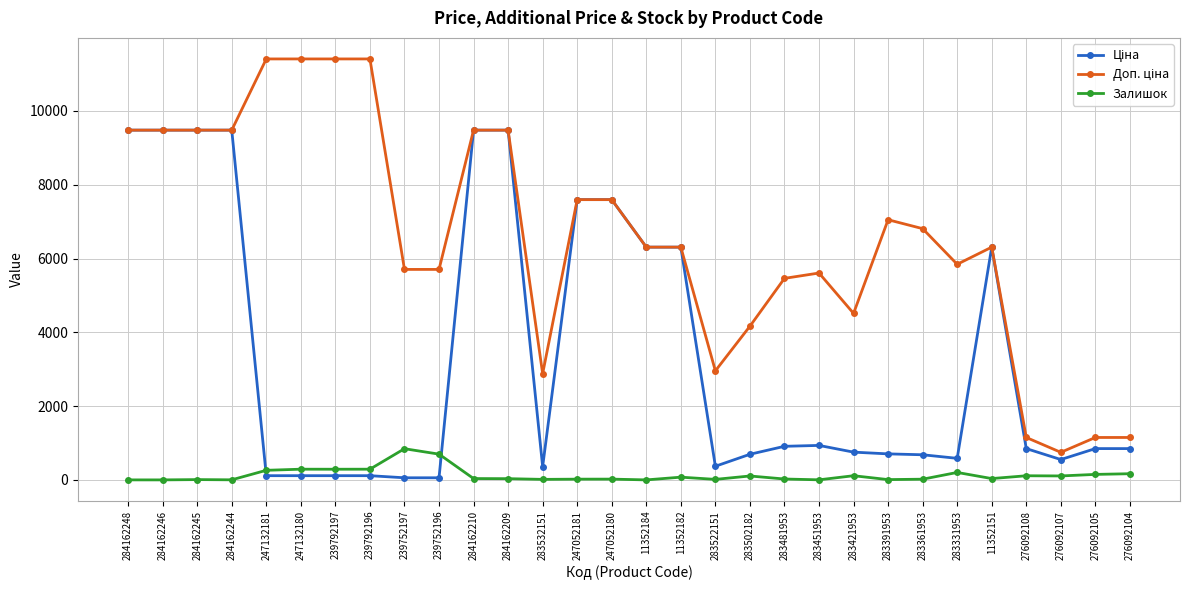

True or false: Залишок has more than 2 points higher than both neighbors.

True